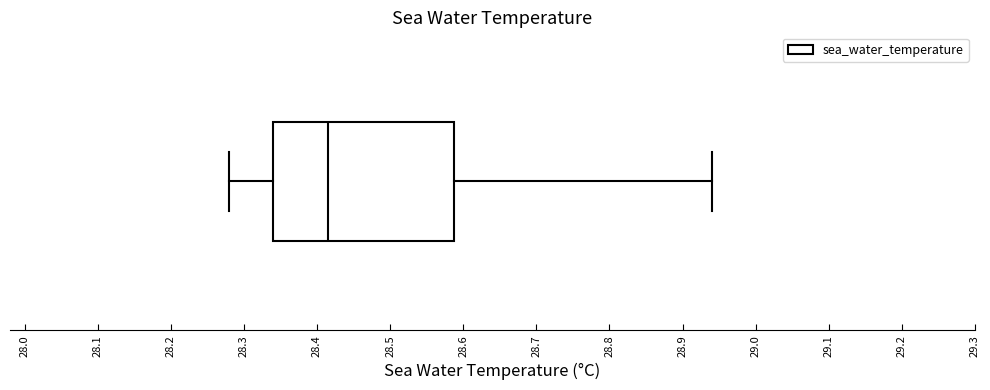

Where does the median line of the box sit on the x-axis? The values are not printed on the chart, so give them approximately, as read against the axis.

28.42